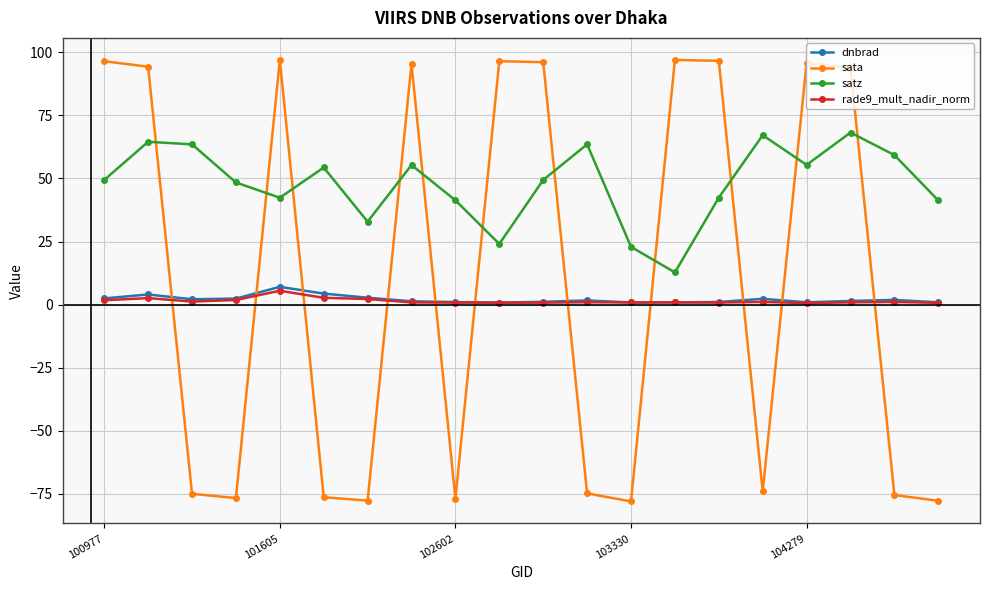

How many intersections are there between satz and sata?

11